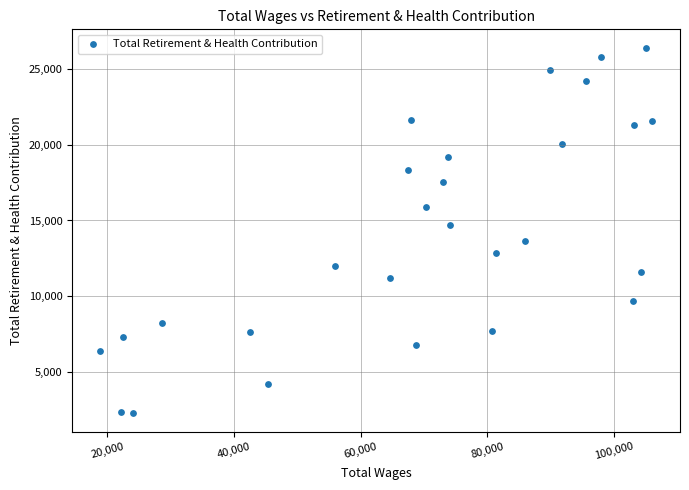

What Y value in the scatter plot is closest to 14338?

14686